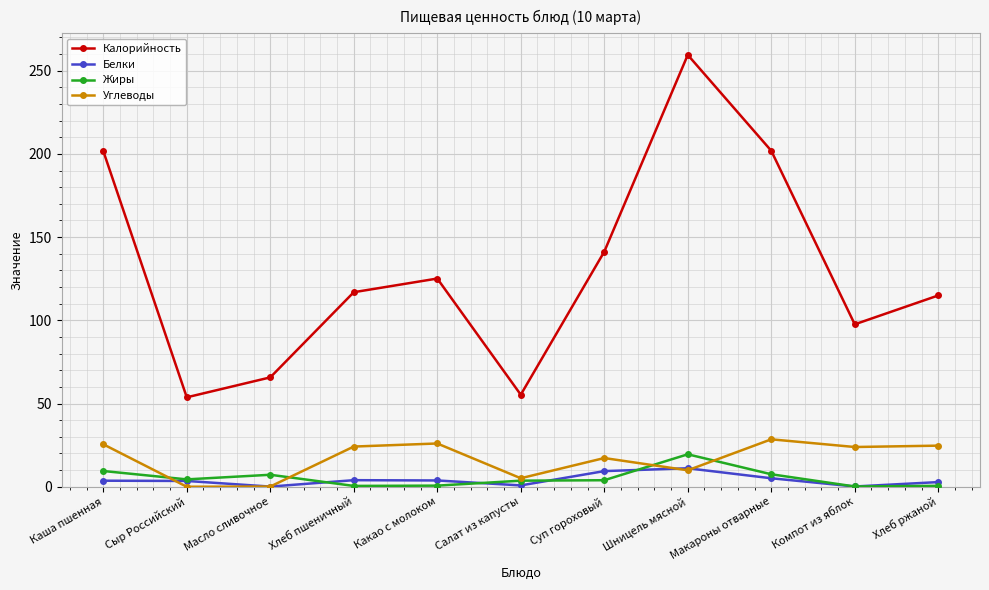

Count the number of data series in this chart.

4